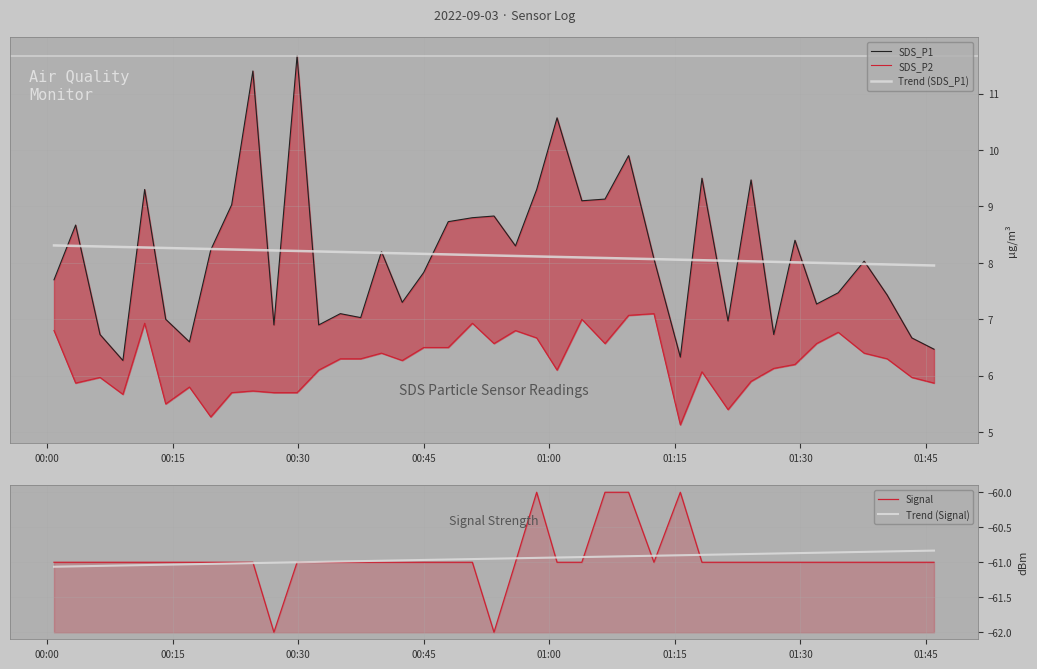

What are all the series names shown in the legend?

SDS_P1, SDS_P2, Trend (SDS_P1), Signal, Trend (Signal)